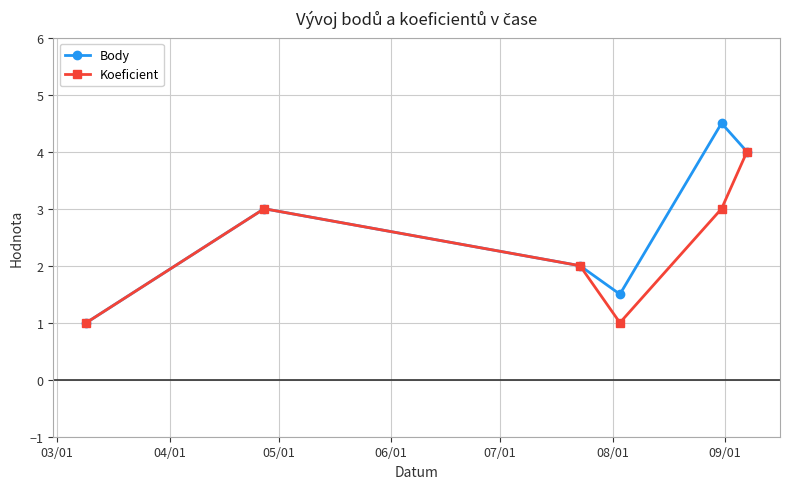

List the series in order of their overall mean, highest first.

Body, Koeficient